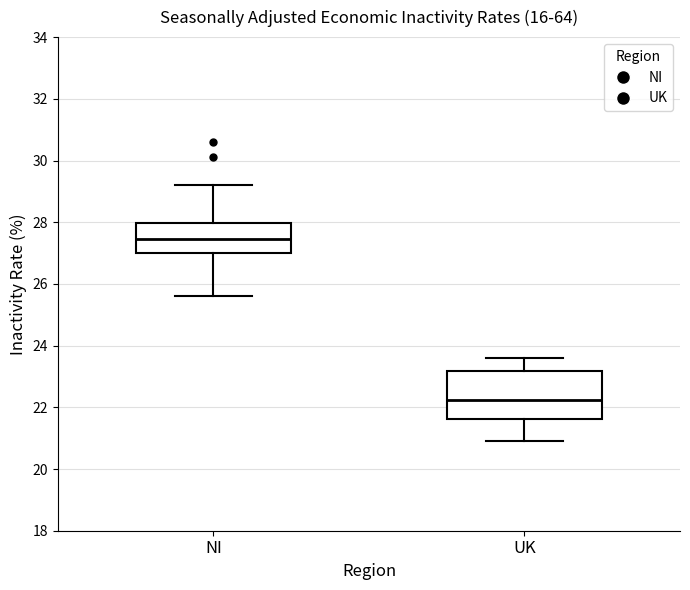

Reading left to right, read every box against the y-axis: the position of its median line, the range the box covers, and the ends of its whiskers. The values are not printed on the chart, so give them approximately, as read against the axis.

NI: median 27.4, box 27.0 to 28.0, whiskers 25.6 to 29.2
UK: median 22.2, box 21.6 to 23.2, whiskers 21.0 to 23.6